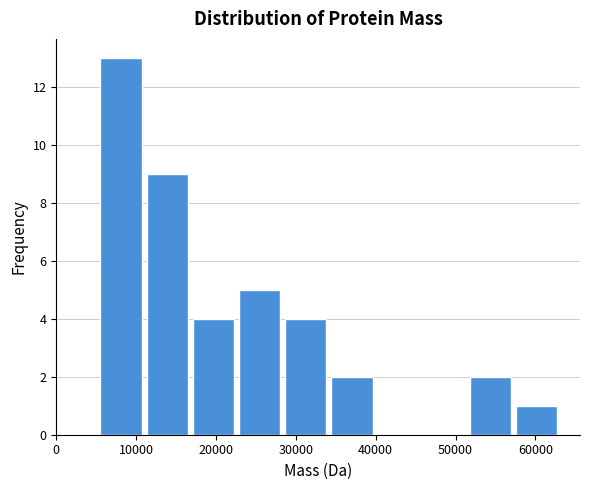

Reading left to right, list every bar in this chart as the range it spans on the x-axis followed by its height. Neither the bar edges nor the heights are printed on the chart, so give them approximately, as read against the axes.

5000 to 11000: 13
11000 to 17000: 9
17000 to 23000: 4
23000 to 28000: 5
28000 to 34000: 4
34000 to 40000: 2
40000 to 46000: 0
46000 to 51000: 0
51000 to 57000: 2
57000 to 63000: 1